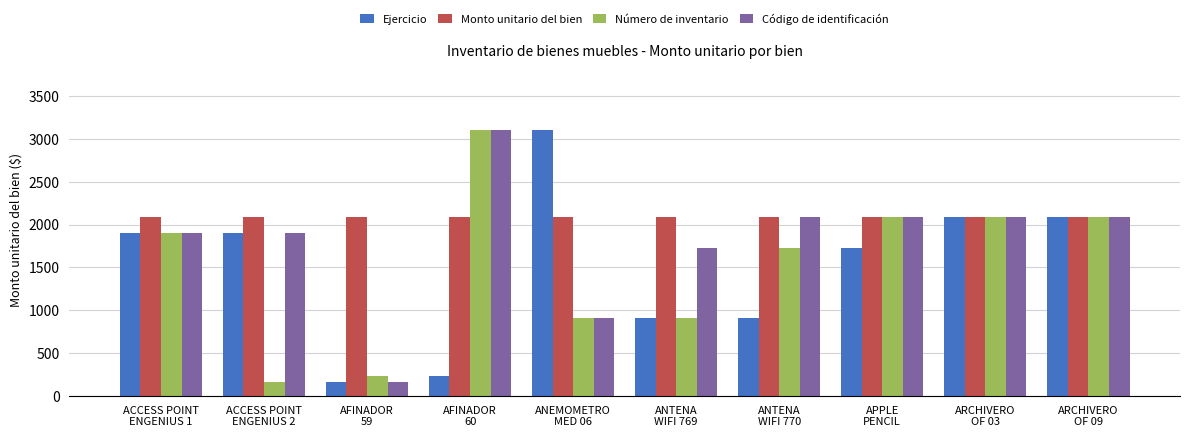

How many values in the Código de identificación series are below 2094?

5